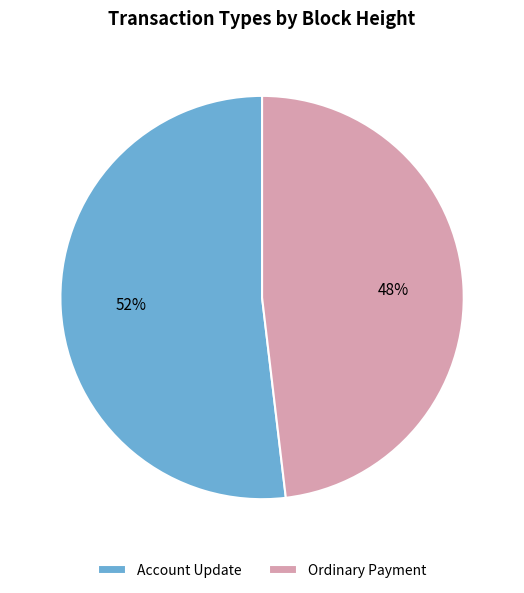

To the nearest percent, what percentage of the pie is Ordinary Payment?

48%